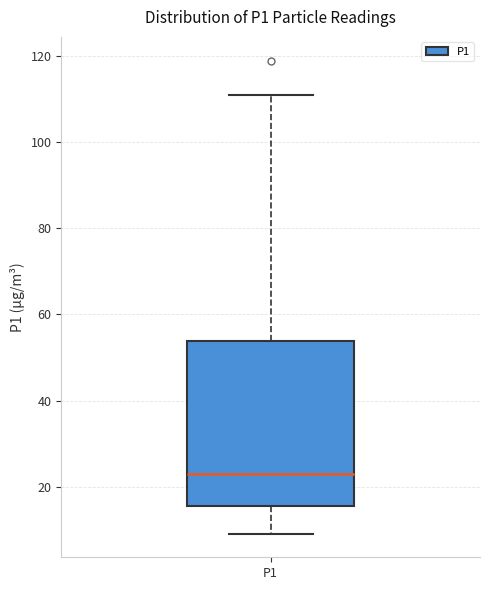

Where does the median line of the box for P1 sit on the y-axis? The values are not printed on the chart, so give them approximately, as read against the axis.

22